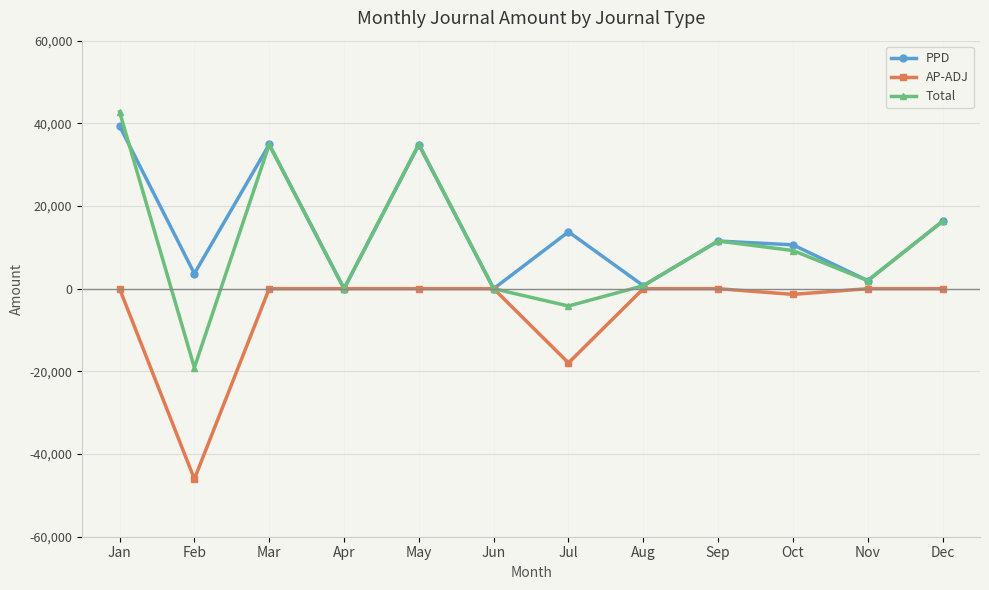

Is the value of AP-ADJ at Oct greater than the value of PPD at Jan?

No